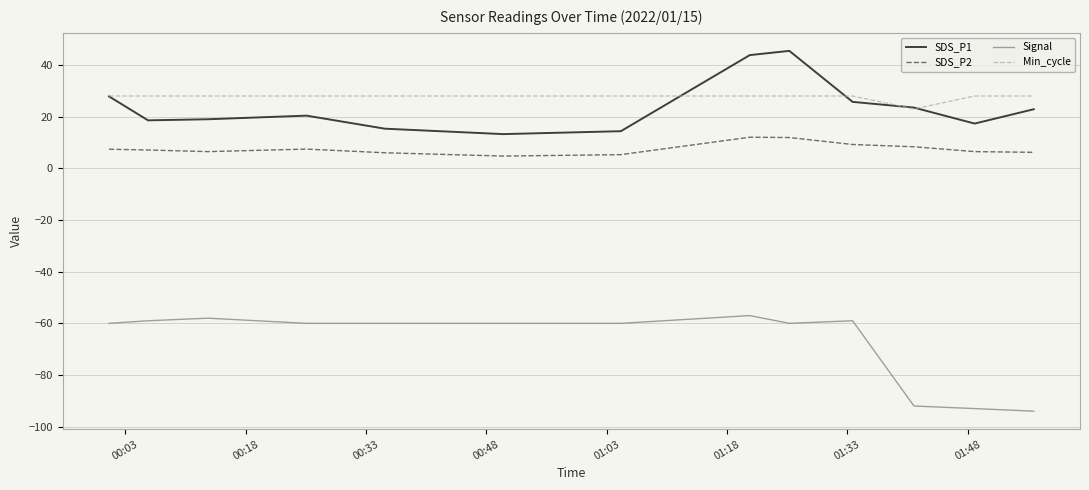

What is the minimum value shown in the chart?

-94.0